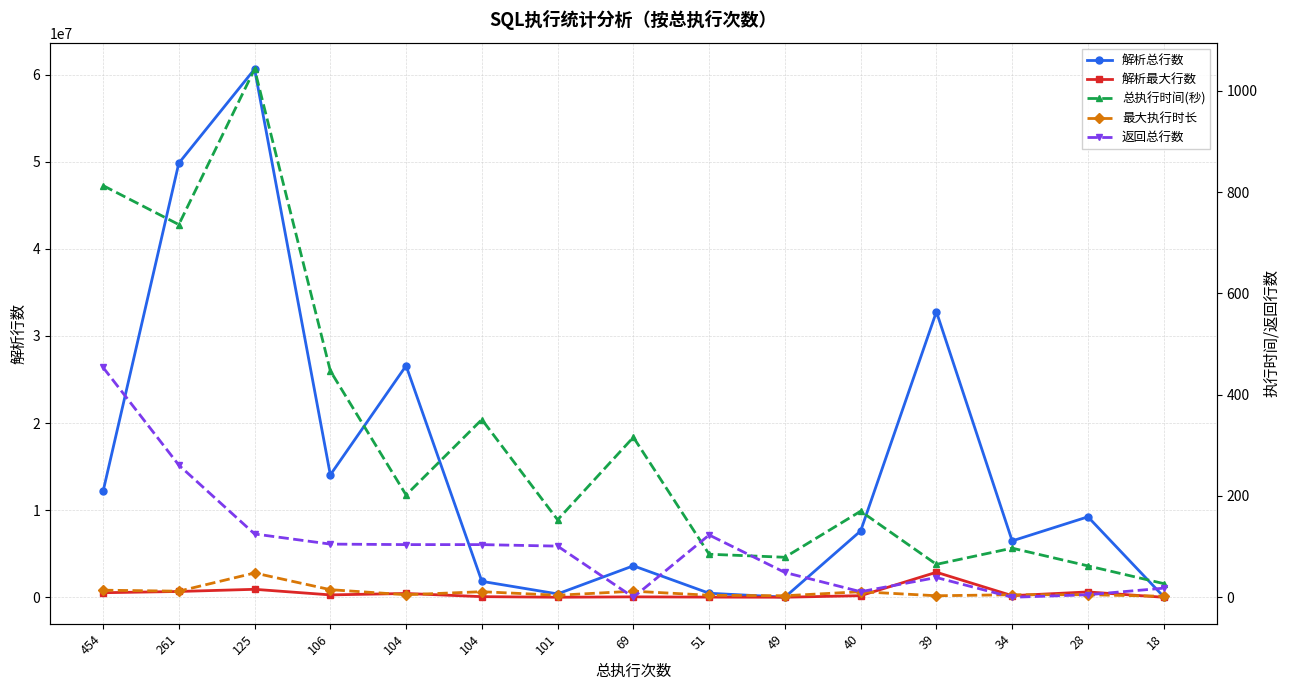

What is the difference between the maximum and second lowest values in the 解析最大行数 series?

2866901